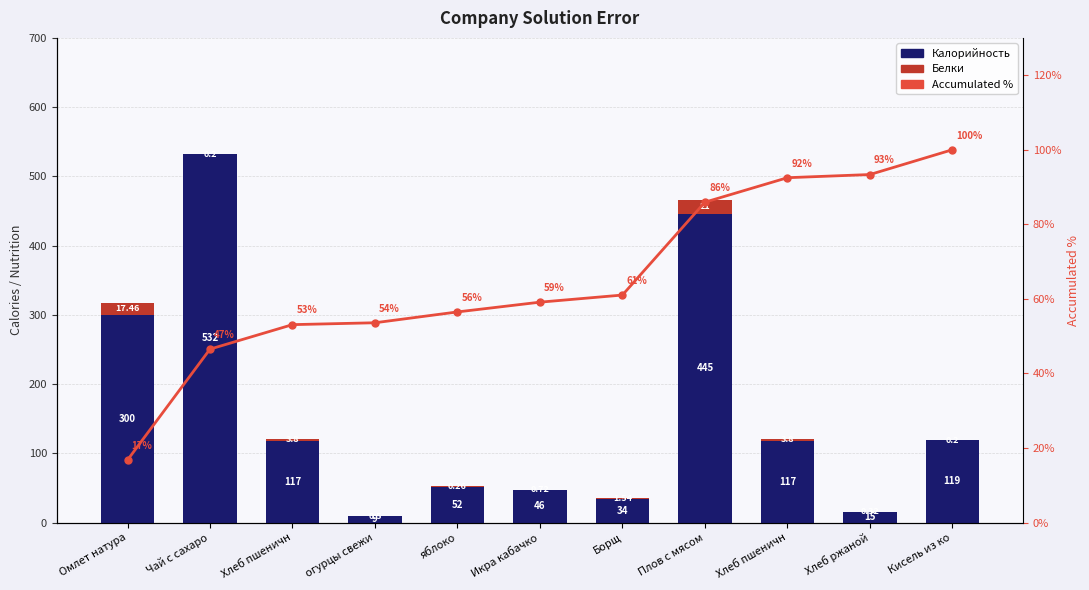

Does the chart contain any negative values?

No